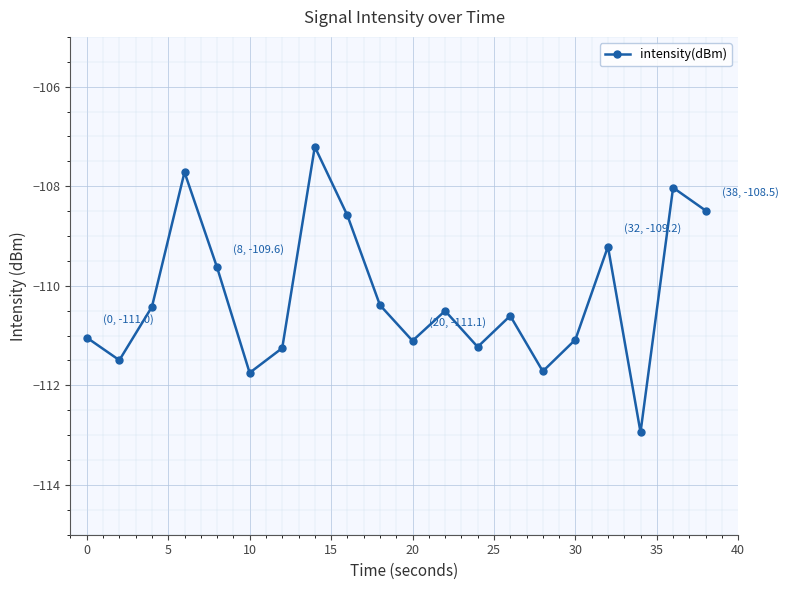

What is the maximum value shown in the chart?

-107.2